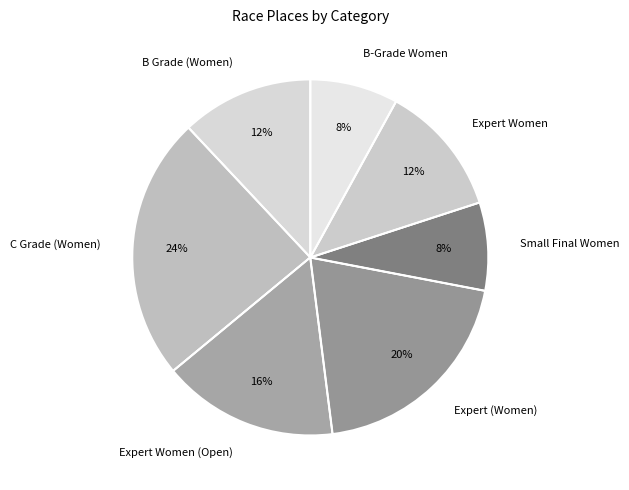

The B Grade (Women) slice represents 12% of the pie. True or false?

True